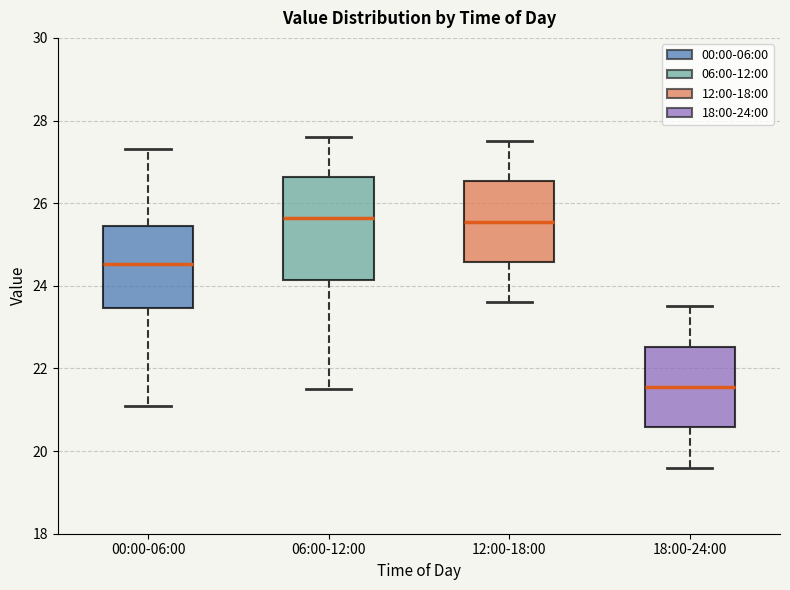

Reading left to right, read every box against the y-axis: the position of its median line, the range the box covers, and the ends of its whiskers. The values are not printed on the chart, so give them approximately, as read against the axis.

00:00-06:00: median 24.6, box 23.4 to 25.4, whiskers 21.2 to 27.4
06:00-12:00: median 25.6, box 24.2 to 26.6, whiskers 21.6 to 27.6
12:00-18:00: median 25.6, box 24.6 to 26.6, whiskers 23.6 to 27.6
18:00-24:00: median 21.6, box 20.6 to 22.6, whiskers 19.6 to 23.6